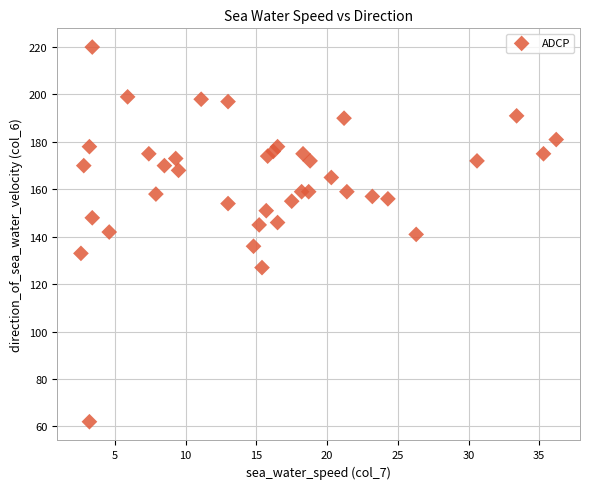

What is the range of Y values (max minus min)?

158